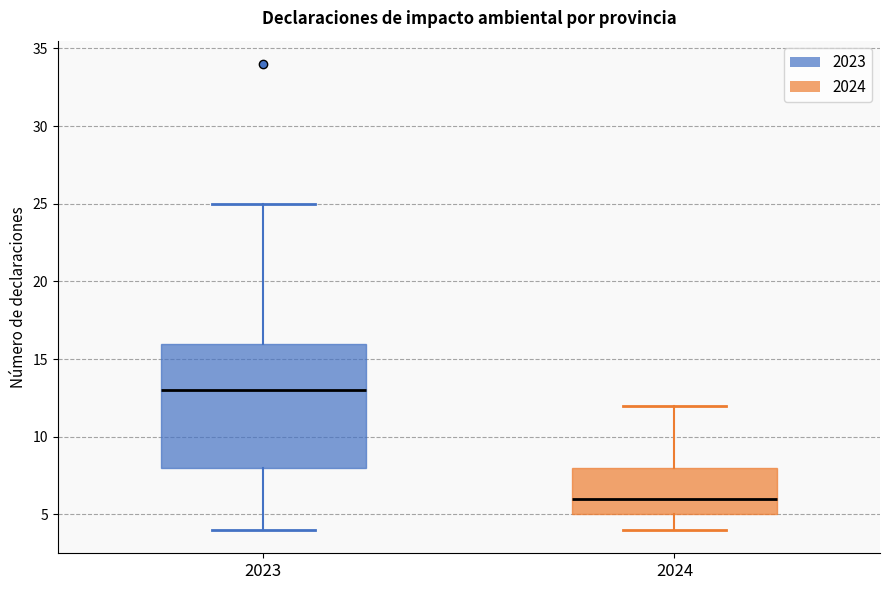

Which box has the lowest median line?

2024